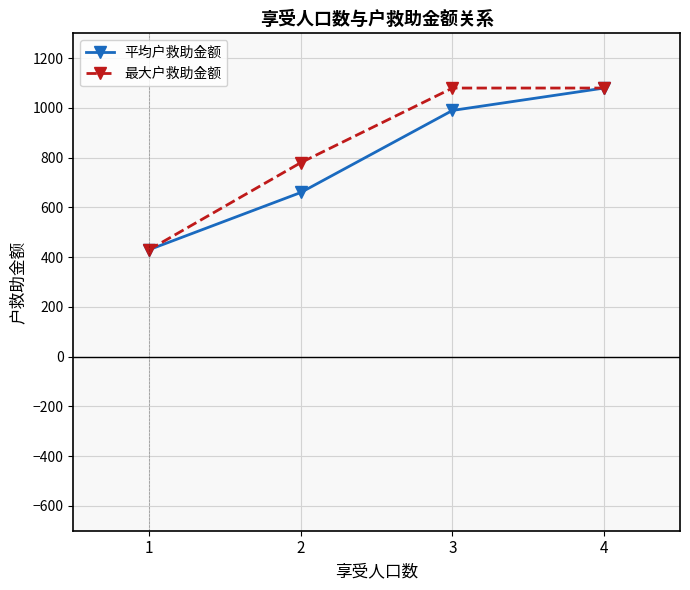

Is it true that 平均户救助金额 equals 152 at 2?

False